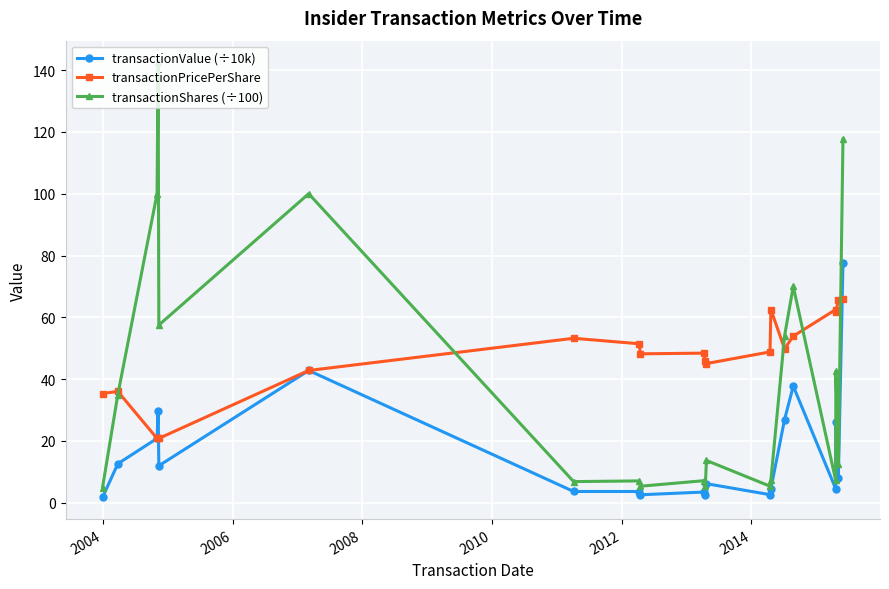

Rank the series by their average value, from highest to lowest.

transactionPricePerShare, transactionShares (÷100), transactionValue (÷10k)